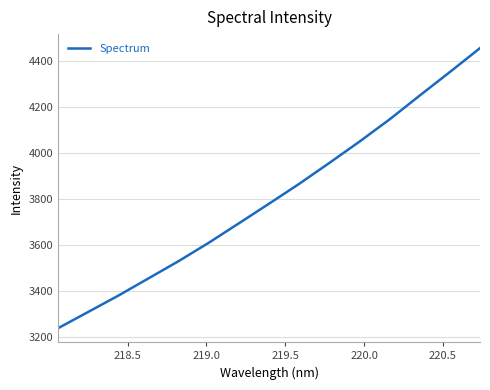

What is the greatest value displayed?

4455.2